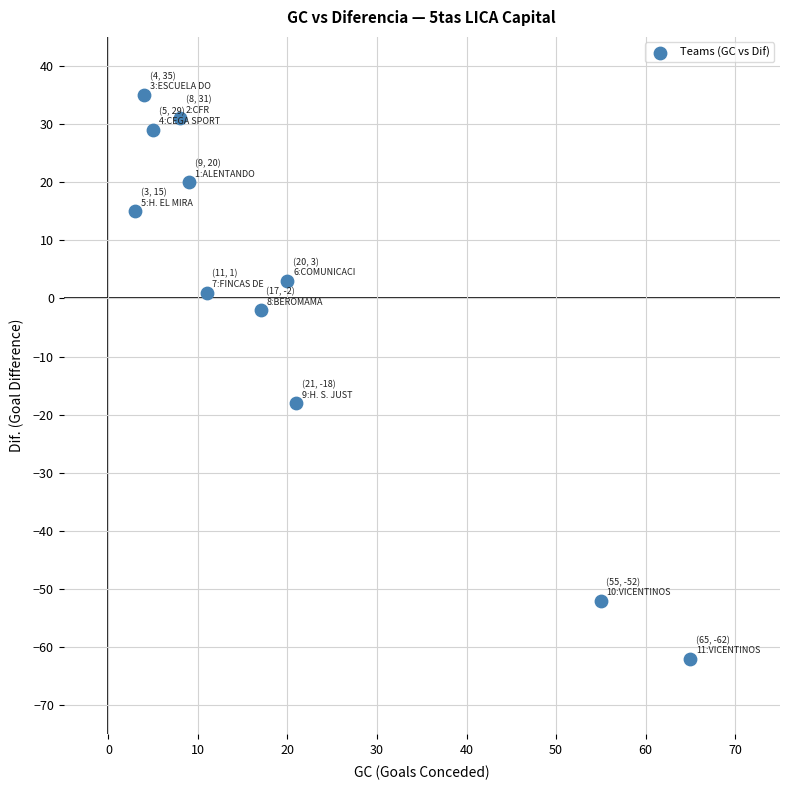

What is the average X value?

20